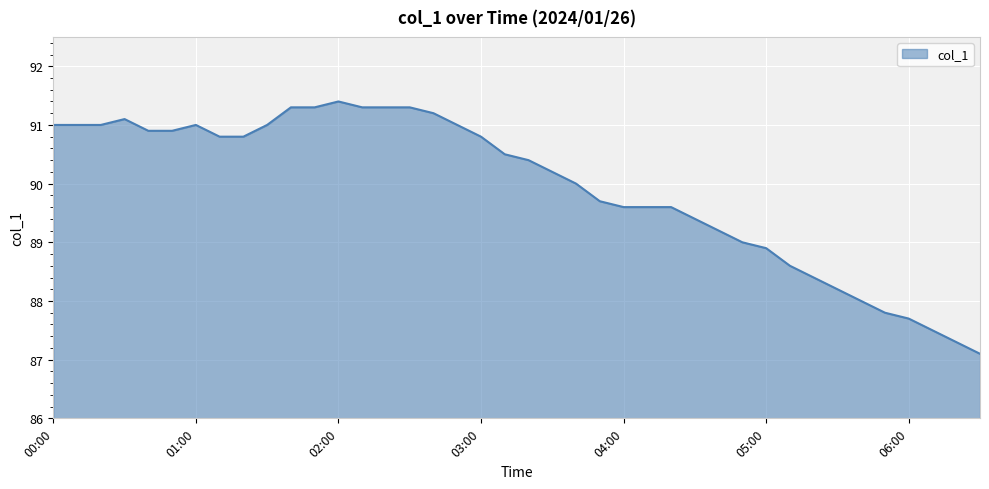

What is the smallest value displayed?

87.1